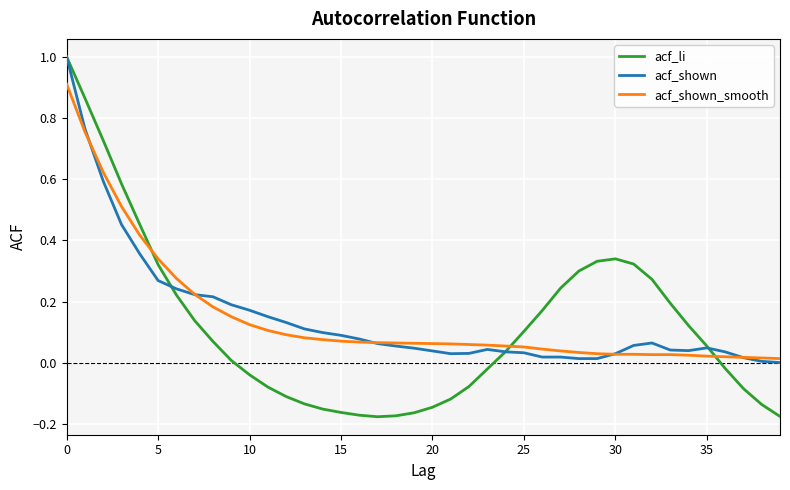

What is the greatest value displayed?

1.0